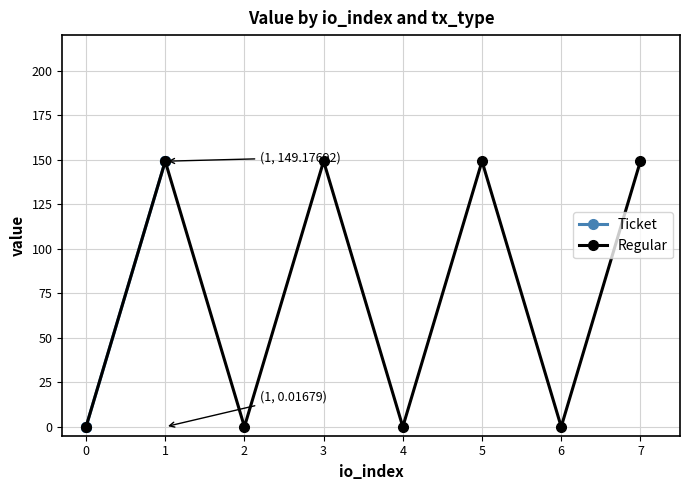

Is it true that Regular equals 0.0 at 0?

True